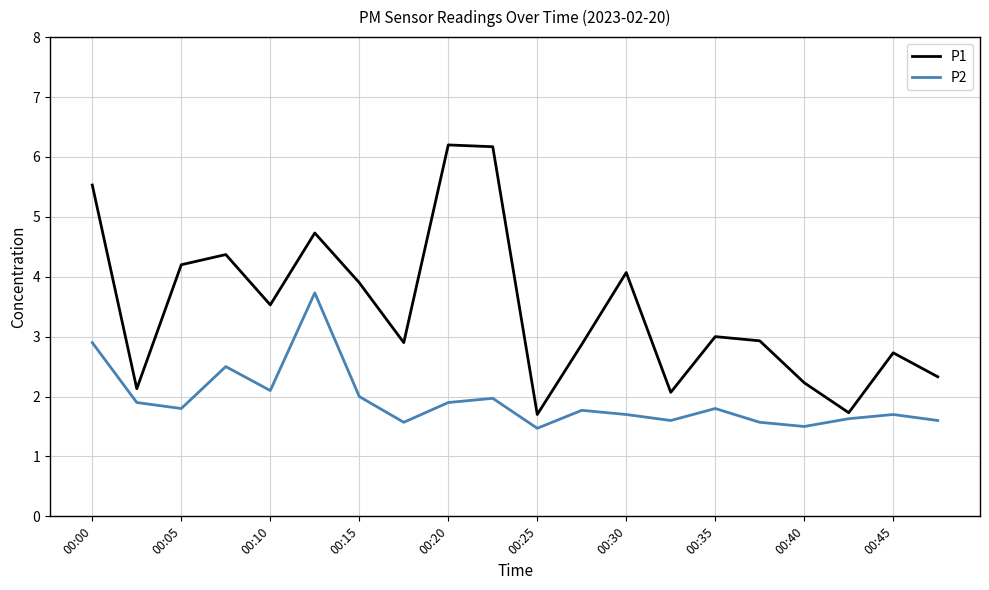

True or false: P2 and P1 cross at least once.

False